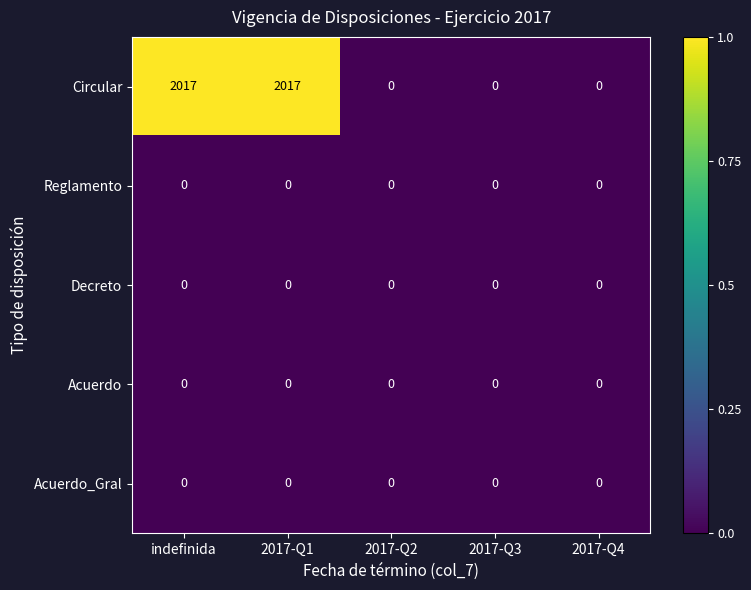

Which series has the widest spread of values?

Circular